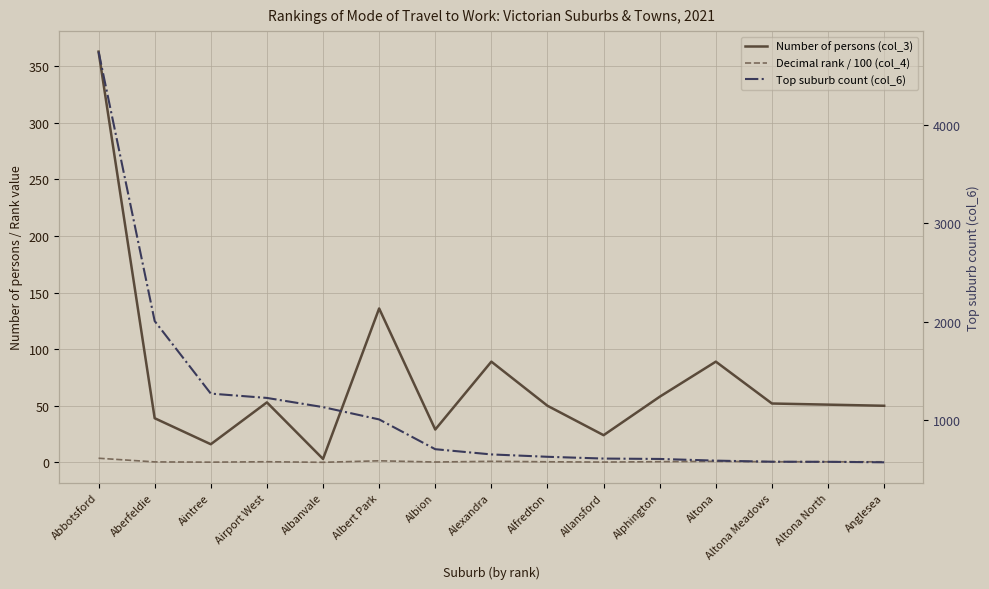

Rank the series by their maximum value, from highest to lowest.

Top suburb count (col_6), Number of persons (col_3), Decimal rank / 100 (col_4)